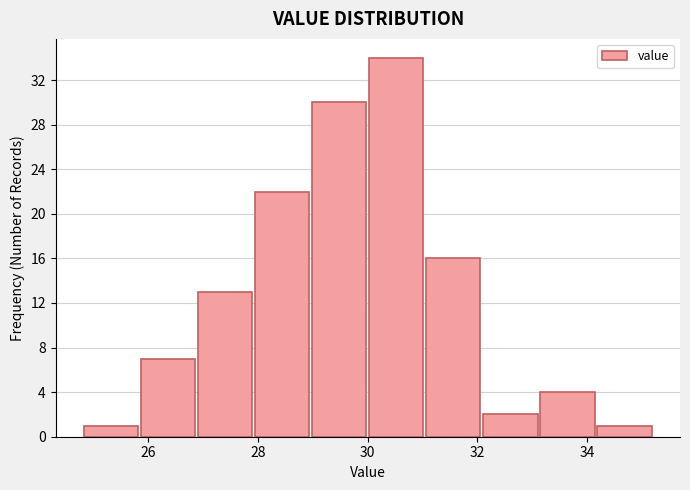

Reading left to right, list every bar in this chart as the range it spans on the x-axis followed by its height. Neither the bar edges nor the heights are printed on the chart, so give them approximately, as read against the axes.

24.80 to 25.84: 1
25.84 to 26.88: 7
26.88 to 27.92: 13
27.92 to 28.96: 22
28.96 to 30.00: 30
30.00 to 31.04: 34
31.04 to 32.08: 16
32.08 to 33.12: 2
33.12 to 34.16: 4
34.16 to 35.20: 1